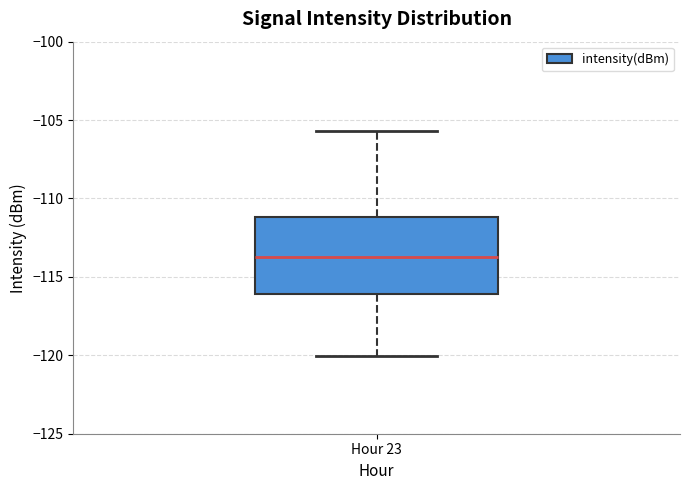

Read this box plot against the y-axis: the position of the median line, the range covered by the box, and the ends of both whiskers. The values are not printed on the chart, so give them approximately, as read against the axis.

median -113.5, box -116.0 to -111.0, whiskers -120.0 to -105.5